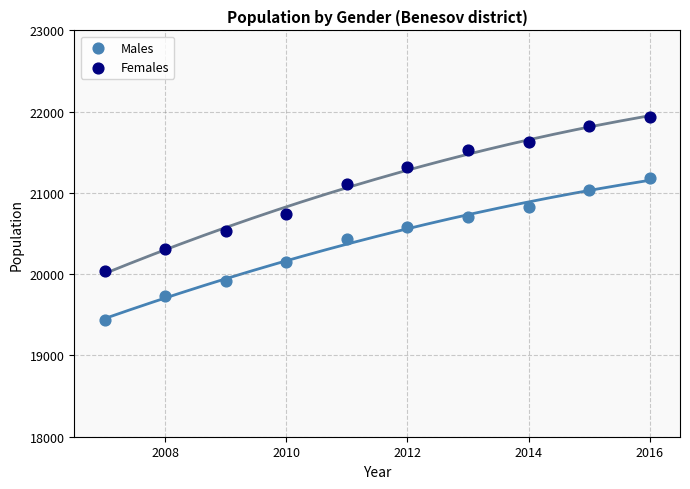

Across all data points, what is the range of X values (max minus min)?

9